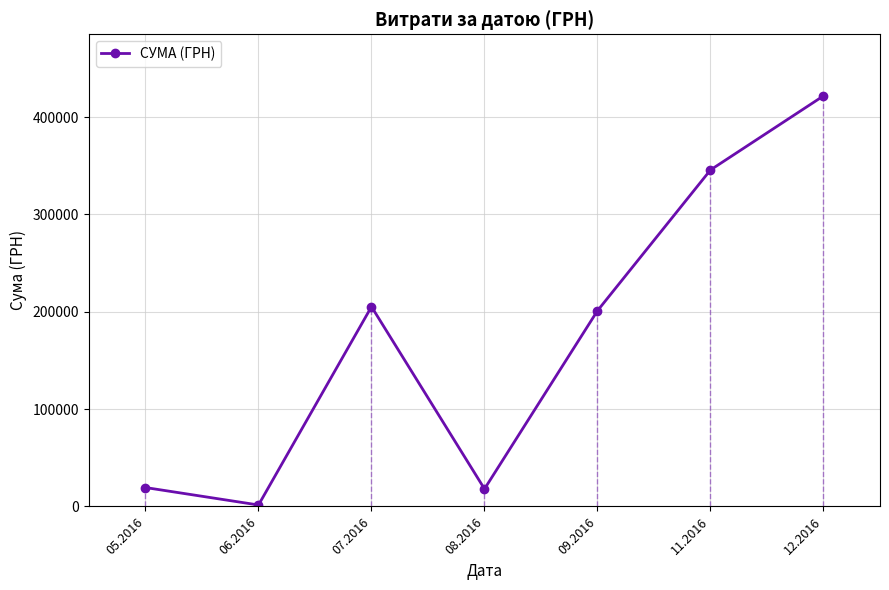

How many data points are less than 201077?

3